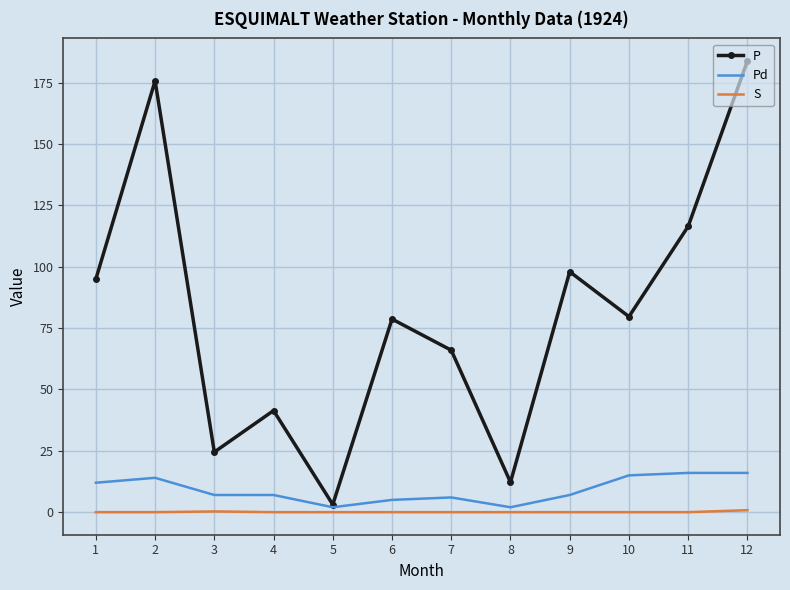

The value of Pd at 1 is 12.0. True or false?

True